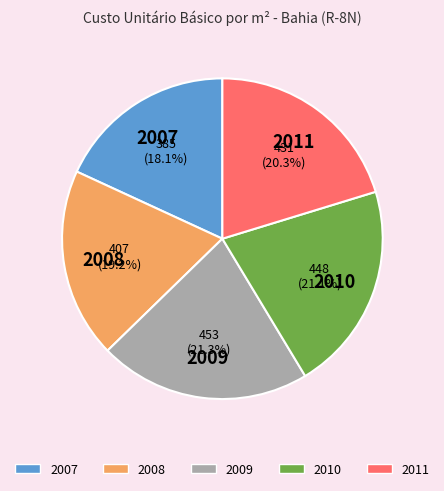

To the nearest percent, what percentage of the pie is 2011?

20%